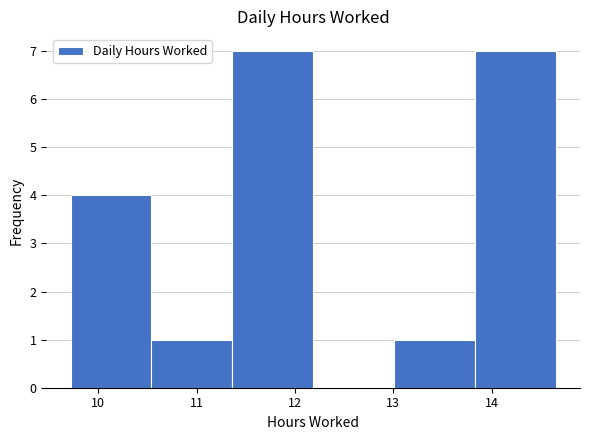

Reading left to right, list every bar in this chart as the range it spans on the x-axis followed by its height. Neither the bar edges nor the heights are printed on the chart, so give them approximately, as read against the axes.

9.7 to 10.5: 4
10.5 to 11.4: 1
11.4 to 12.2: 7
12.2 to 13.0: 0
13.0 to 13.8: 1
13.8 to 14.7: 7